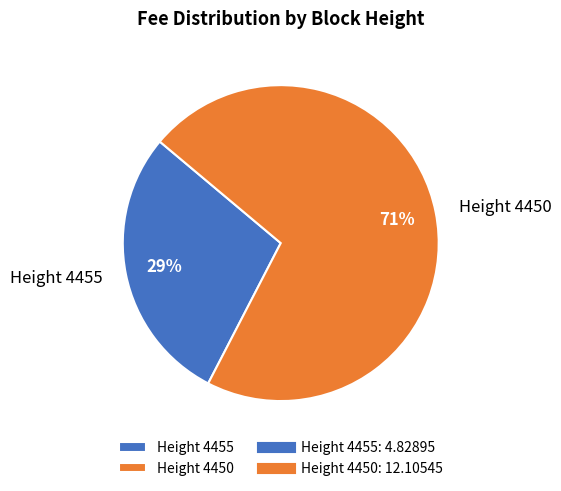

Rank the categories by value from highest to lowest.

Height 4450, Height 4455